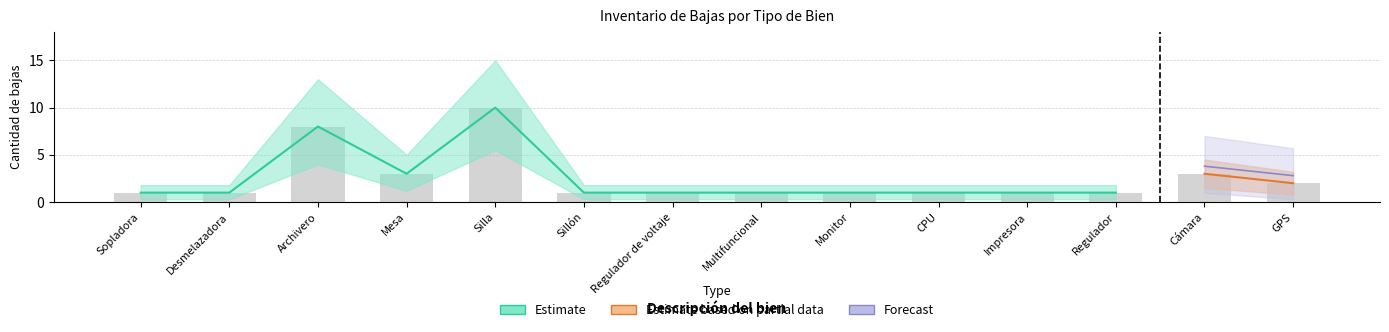

At which label is the value closest to 5?

Mesa